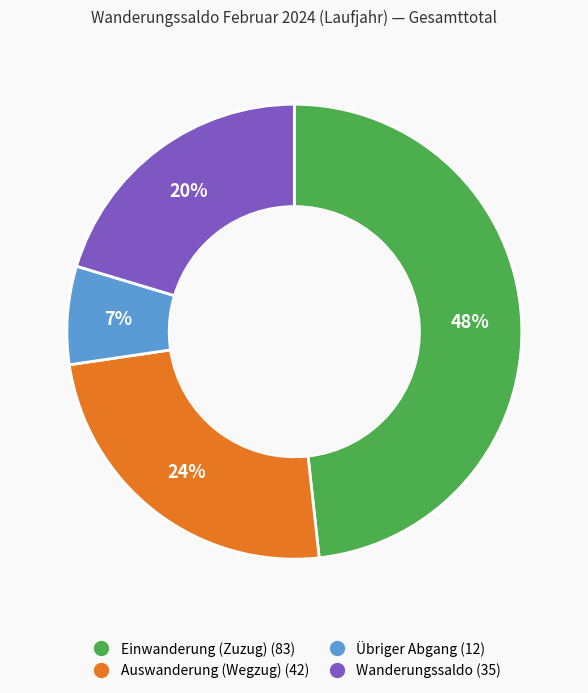

Which category has the biggest portion of the pie?

Einwanderung (Zuzug)